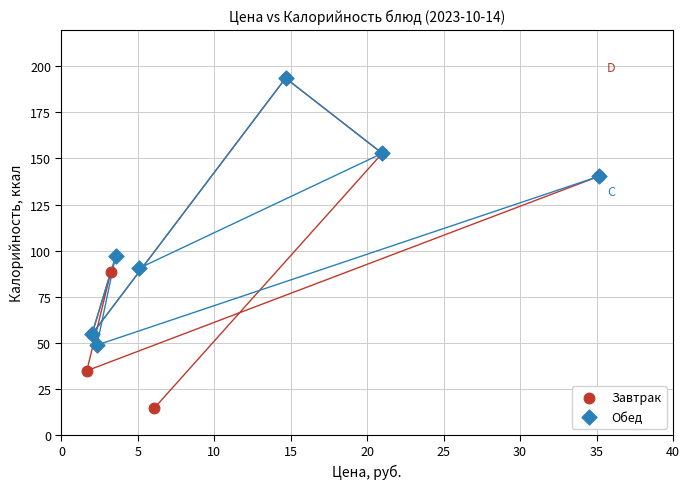

Which series has the widest spread of Y values?

Завтрак